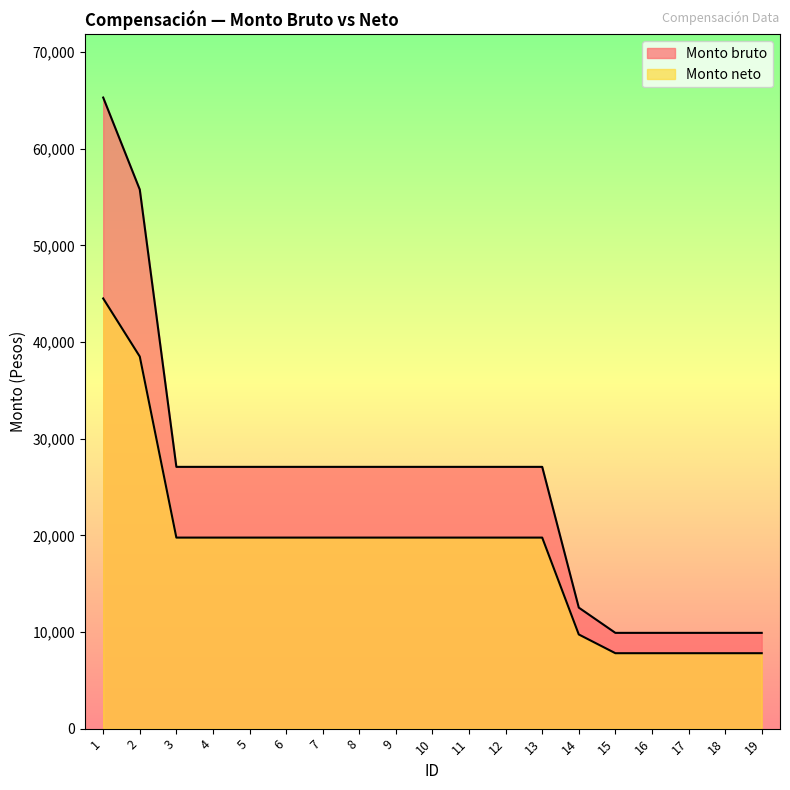

At which label does Monto neto first exceed 19766?

1